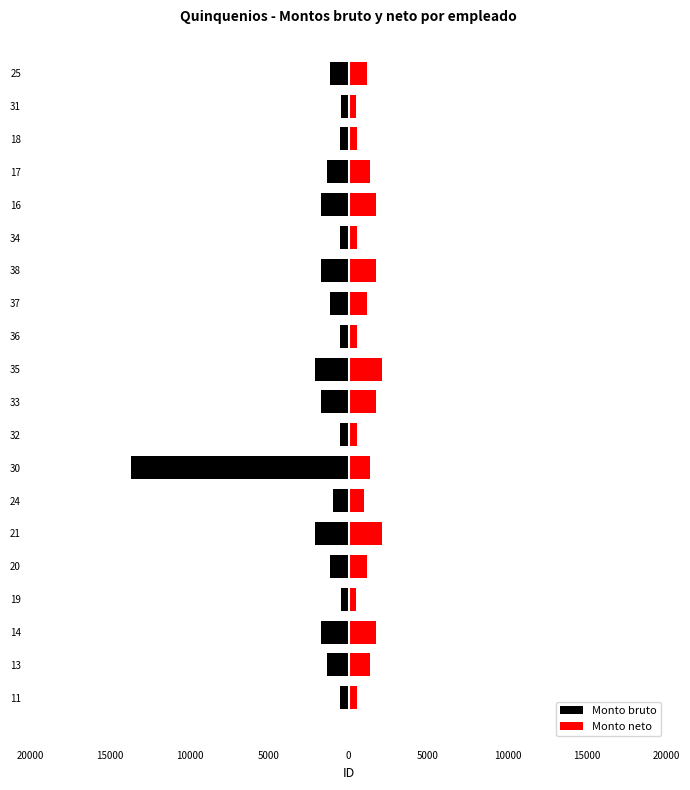

What is the average value of the Monto neto series?

1177.9